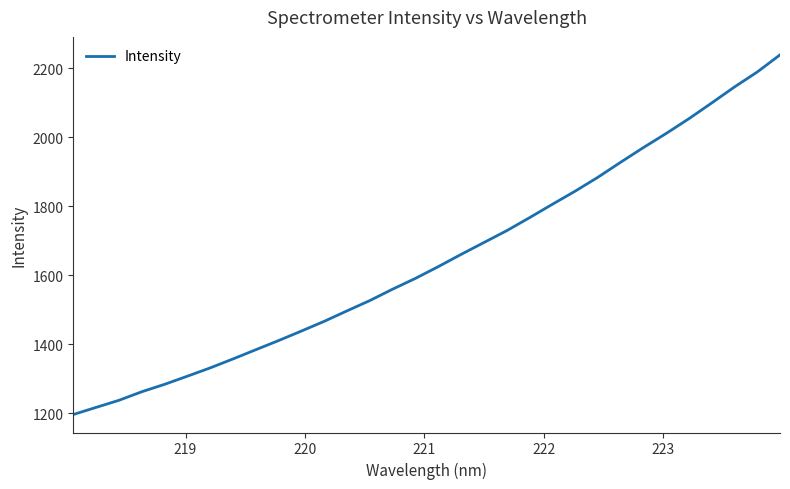

What is the minimum value shown in the chart?

1196.2